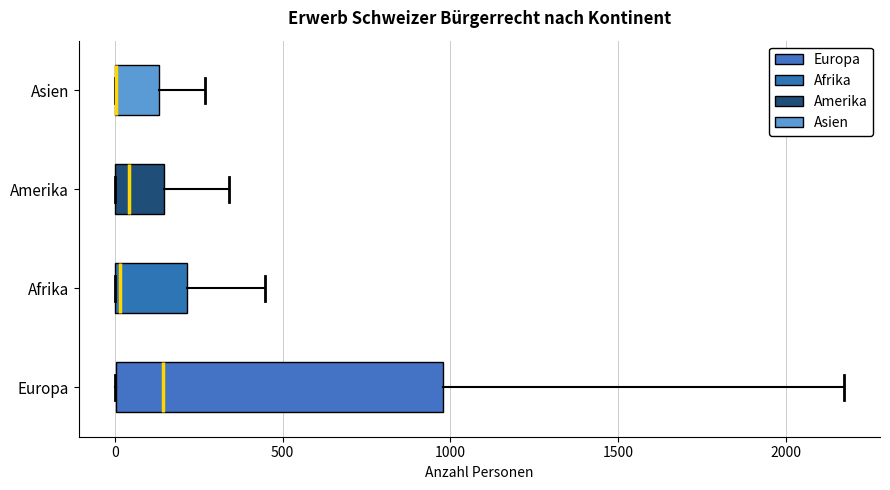

Where does the right whisker of the box for Afrika end on the x-axis? The values are not printed on the chart, so give them approximately, as read against the axis.

450